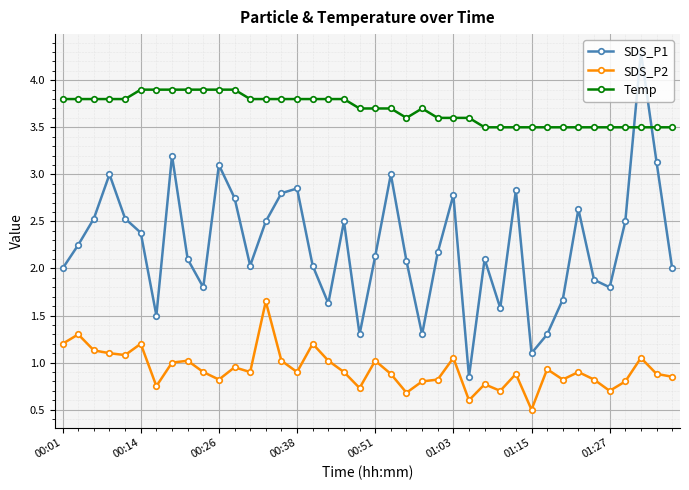

Rank the series by their average value, from highest to lowest.

Temp, SDS_P1, SDS_P2